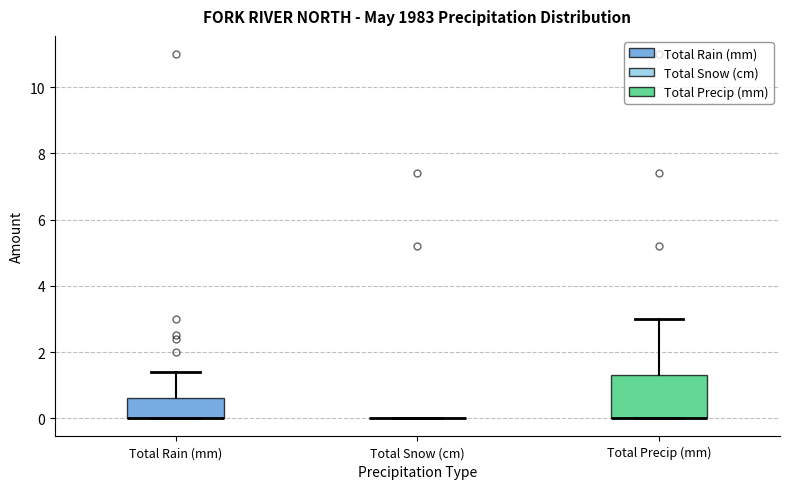

Comparing the boxes themselves (not the whiskers), which one is the tallest?

Total Precip (mm)